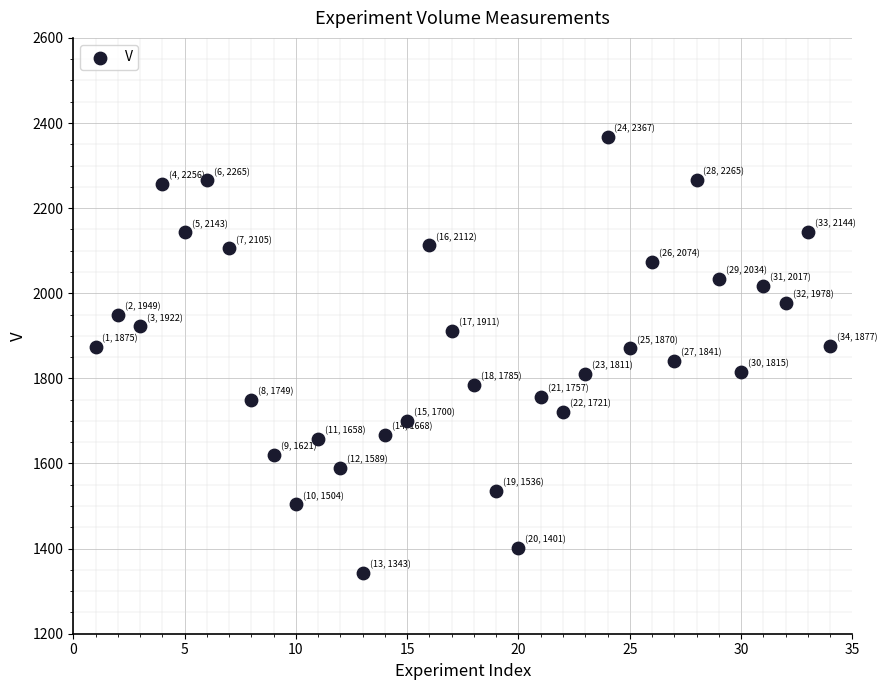

What is the range of X values (max minus min)?

33.0